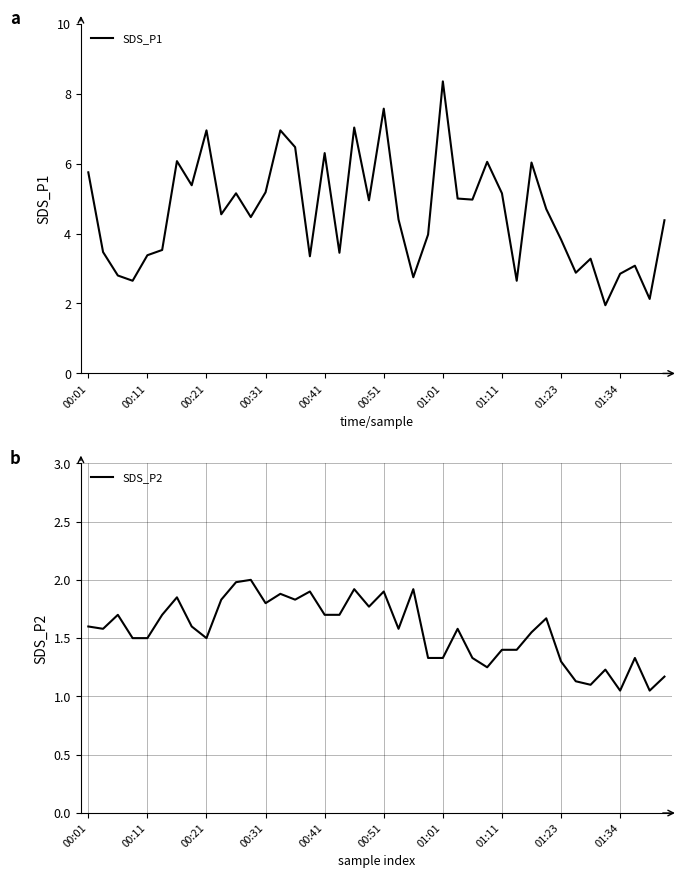

The value of SDS_P1 at 23 is 4.0. True or false?

True